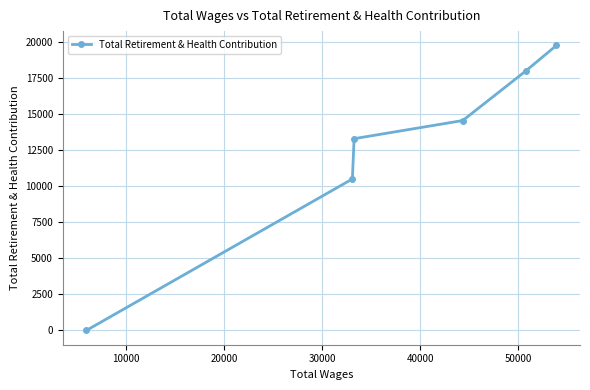

True or false: the data has more than 2 interior local peaks.

False